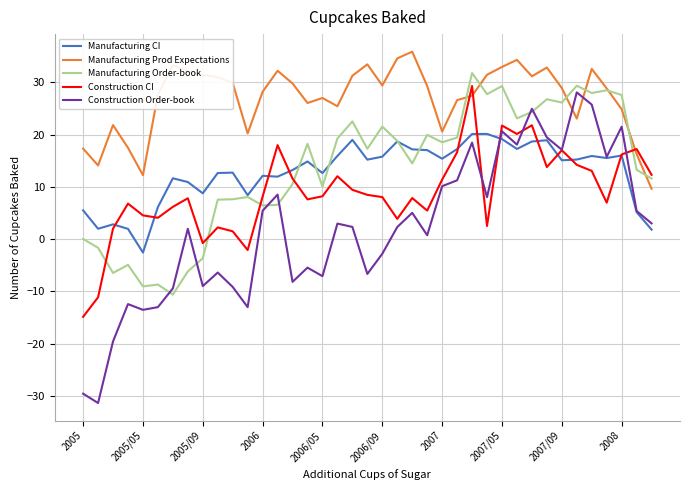

Which series has the largest range (max minus min)?

Construction Order-book